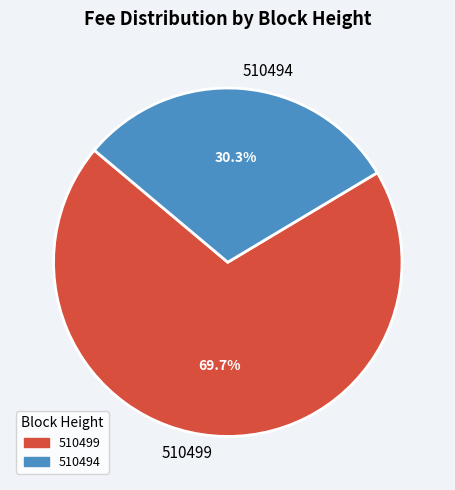

How much of the chart is everything except 510499?

30.3%